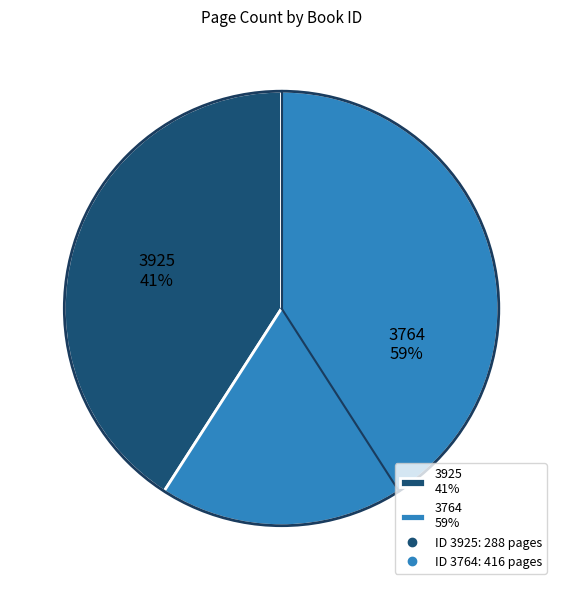

To the nearest percent, what percentage of the pie is 3925?

41%